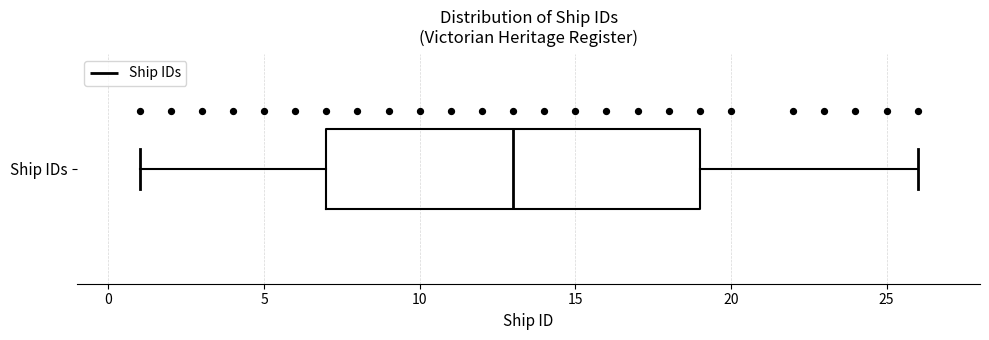

Transcribe this box plot: give where the median line is, the range the box spans, and where the two whiskers end, as read against the x-axis. The values are not printed on the chart, so give them approximately, as read against the axis.

median 13, box 7 to 19, whiskers 1 to 26